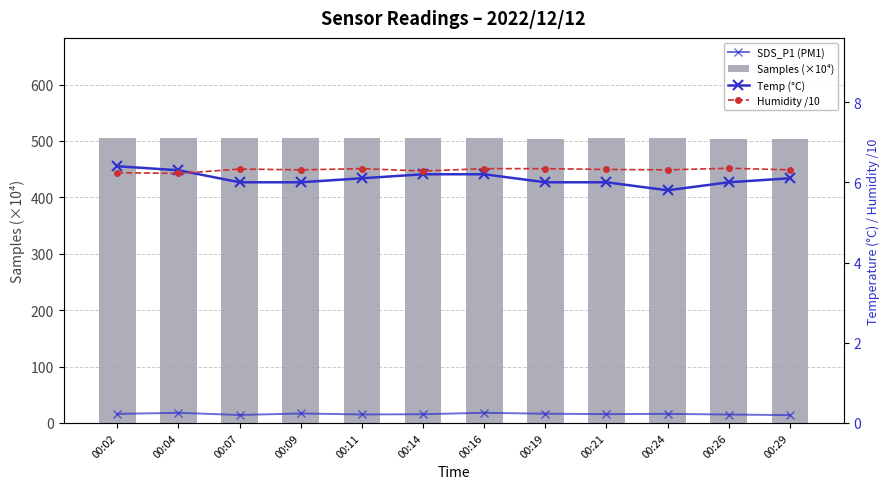

The value of SDS_P1 (PM1) at 00:21 is 24.0. True or false?

False